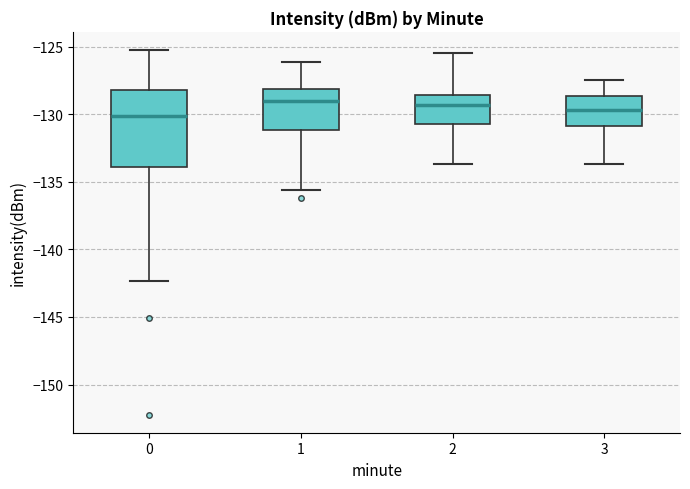

Comparing the boxes themselves (not the whiskers), which one is the tallest?

0